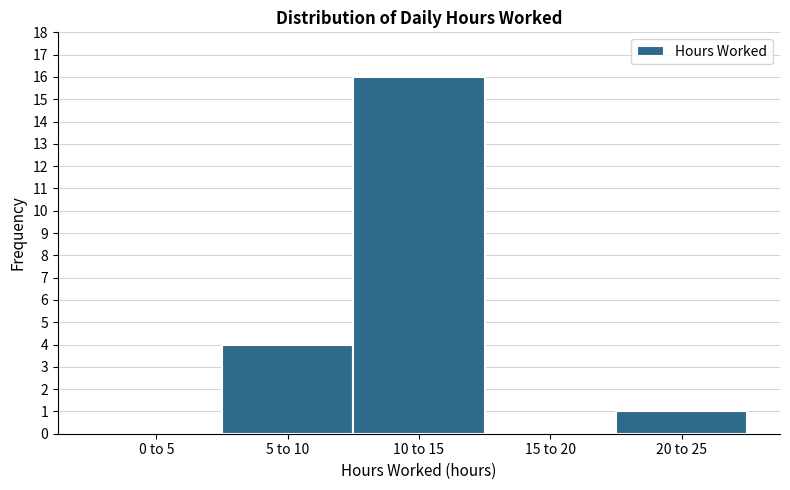

Reading left to right, what are all the values shown in this chart?

0 to 5=0	5 to 10=4	10 to 15=16	15 to 20=0	20 to 25=1